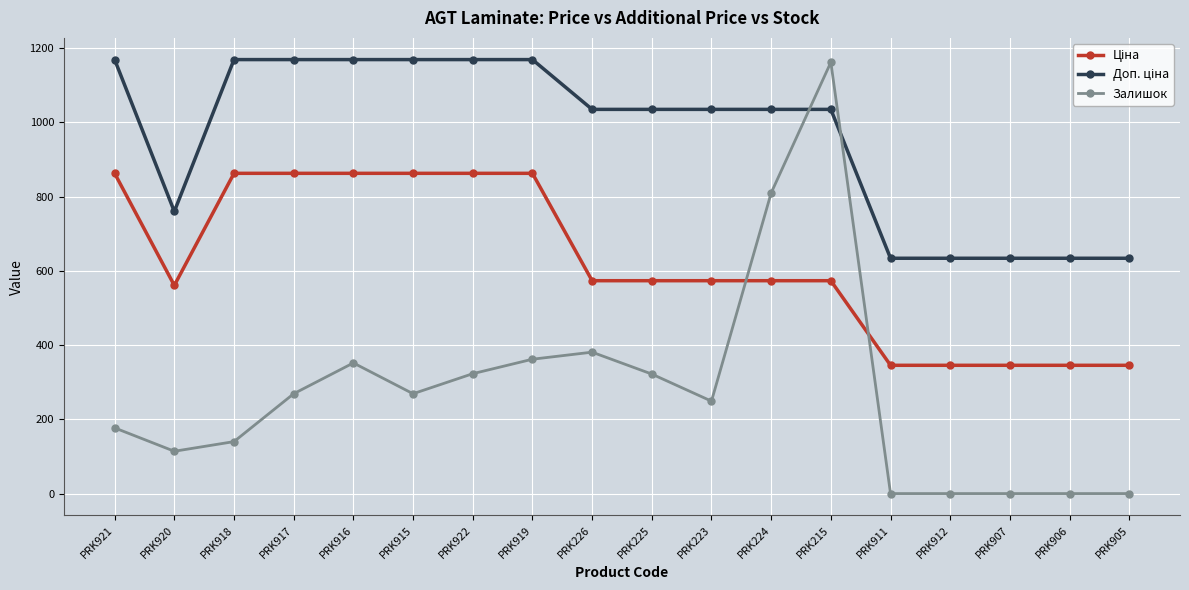

At which category does Залишок reach its first local valley?

PRK920